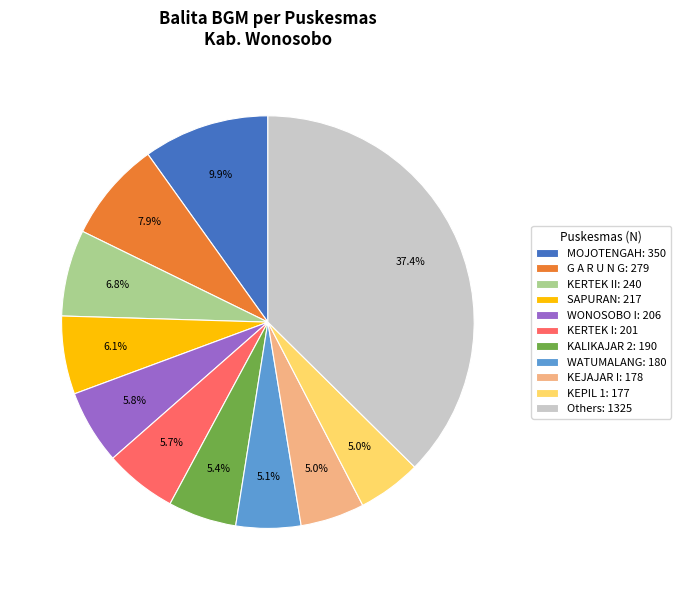

How many slices are in this pie chart?

11